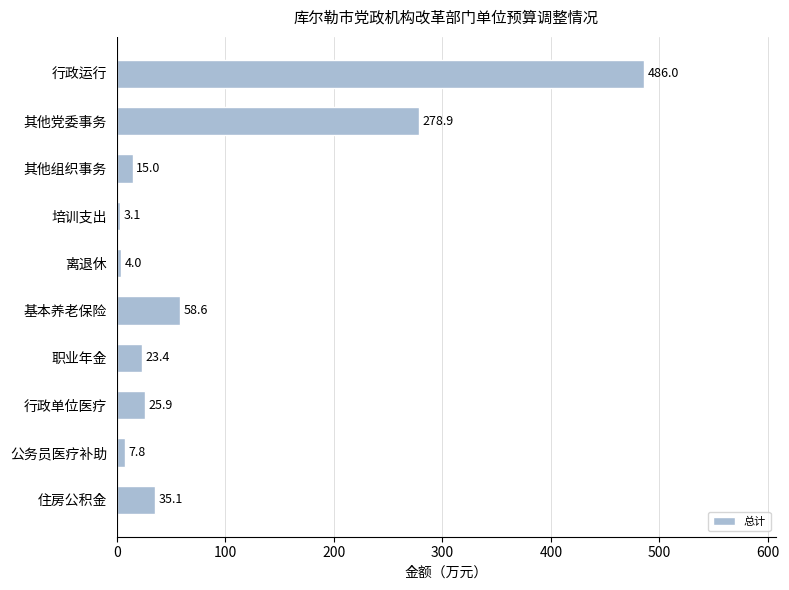

Which has a higher value, 职业年金 or 离退休?

职业年金